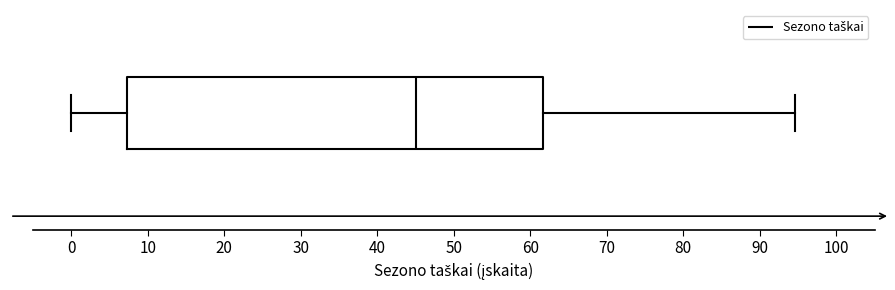

Transcribe this box plot: give where the median line is, the range the box spans, and where the two whiskers end, as read against the x-axis. The values are not printed on the chart, so give them approximately, as read against the axis.

median 45, box 7 to 62, whiskers 0 to 95